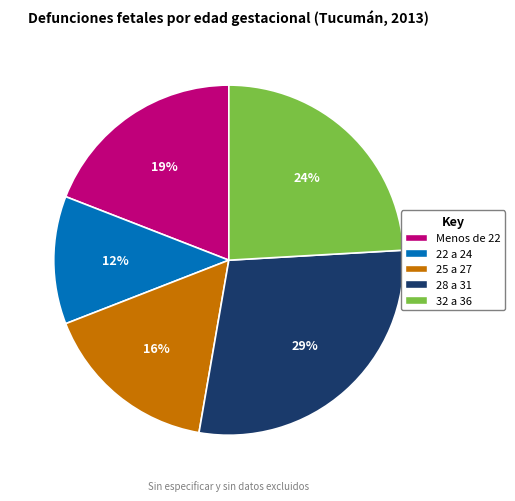

To the nearest percent, what is the difference between the 25 a 27 and Menos de 22 slice percentages?

3%